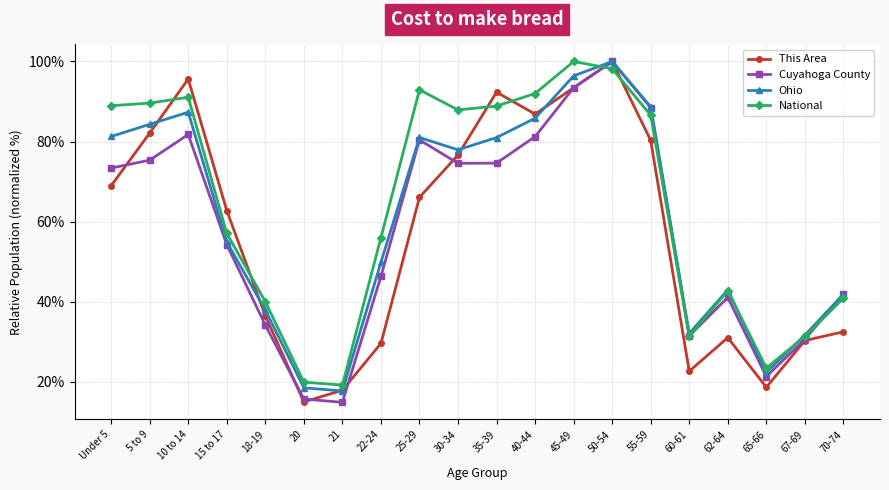

True or false: Ohio has more than 2 interior local peaks.

True